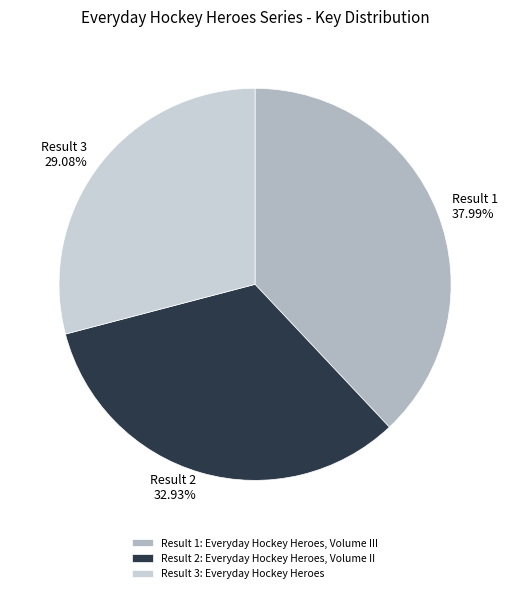

Is there a majority slice in this chart?

No